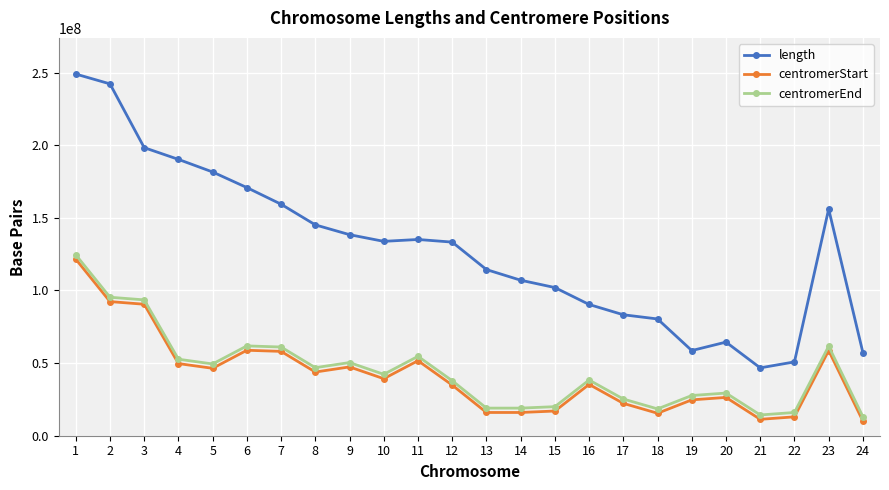

What are all the series names shown in the legend?

length, centromerStart, centromerEnd